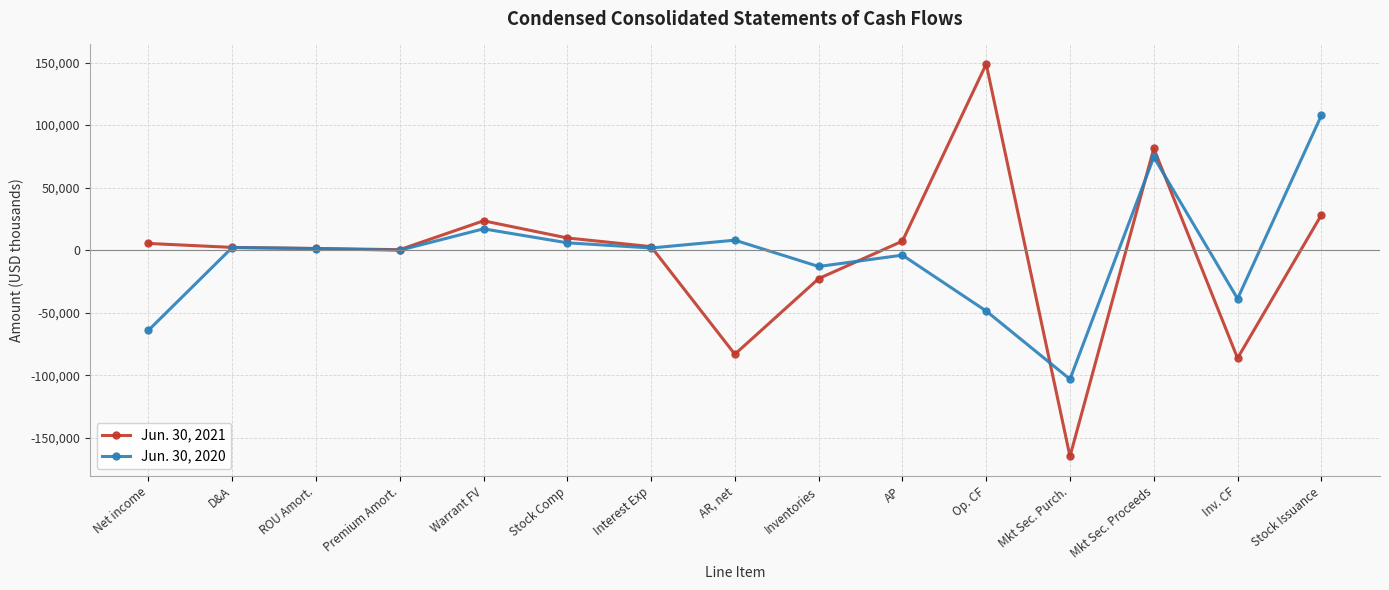

At which category is the sum across all series the highest?

Mkt Sec. Proceeds